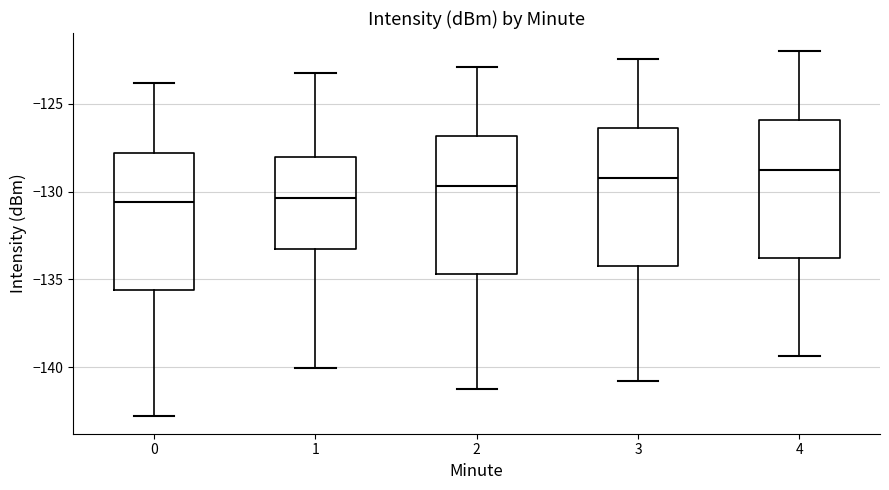

Reading left to right, read every box against the y-axis: the position of its median line, the range the box covers, and the ends of its whiskers. The values are not printed on the chart, so give them approximately, as read against the axis.

0: median -130.5, box -135.5 to -128.0, whiskers -143.0 to -124.0
1: median -130.5, box -133.5 to -128.0, whiskers -140.0 to -123.5
2: median -129.5, box -134.5 to -127.0, whiskers -141.0 to -123.0
3: median -129.0, box -134.0 to -126.5, whiskers -141.0 to -122.5
4: median -129.0, box -134.0 to -126.0, whiskers -139.5 to -122.0